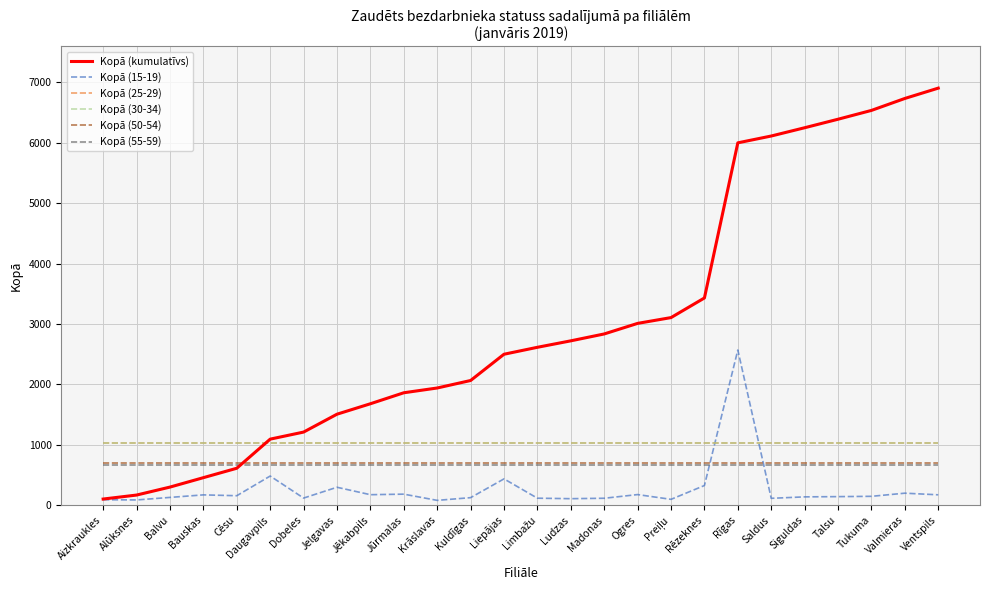

Which category has the highest value in the Kopā (kumulatīvs) series?

Ventspils